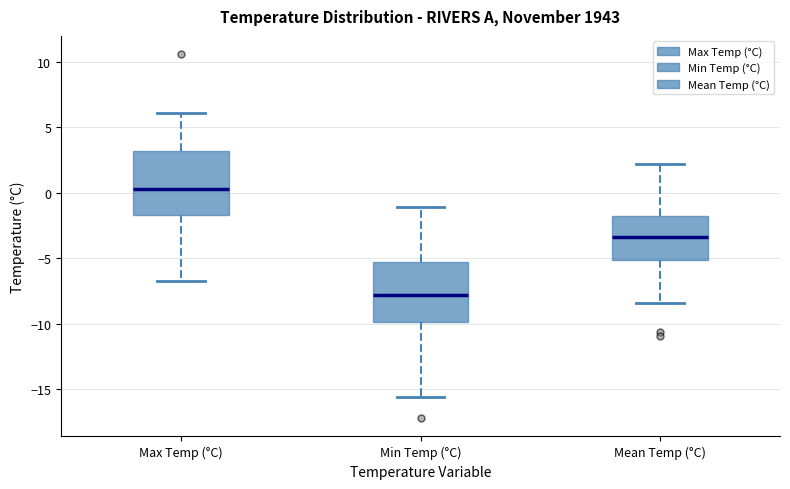

Which box has the highest median line?

Max Temp (°C)